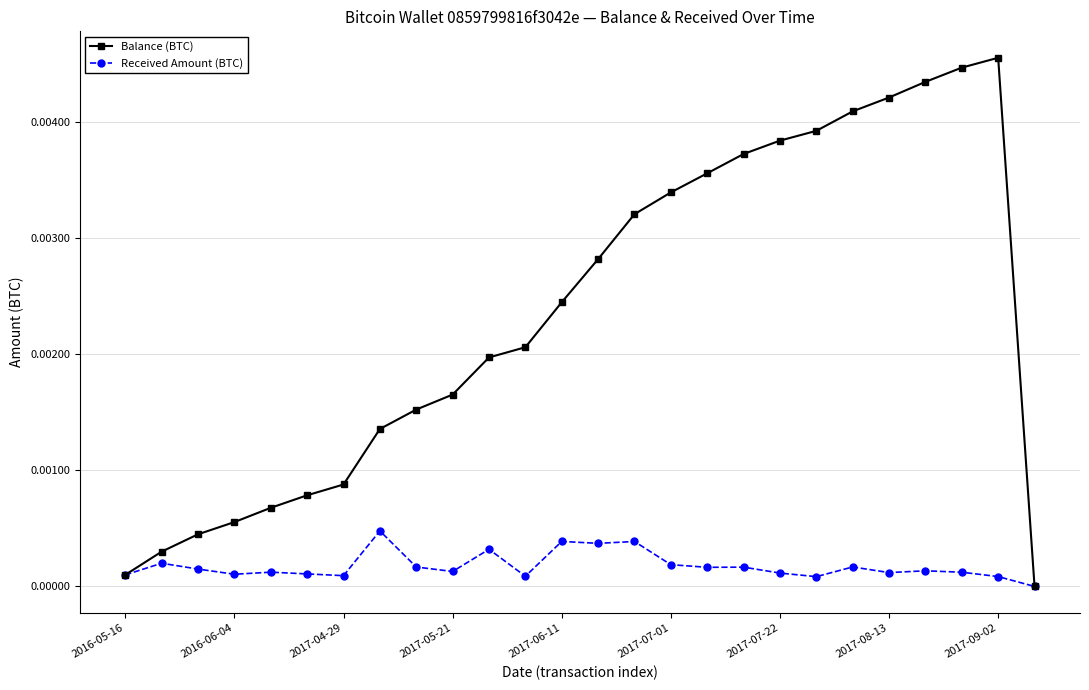

List the series in order of their overall mean, highest first.

Balance (BTC), Received Amount (BTC)